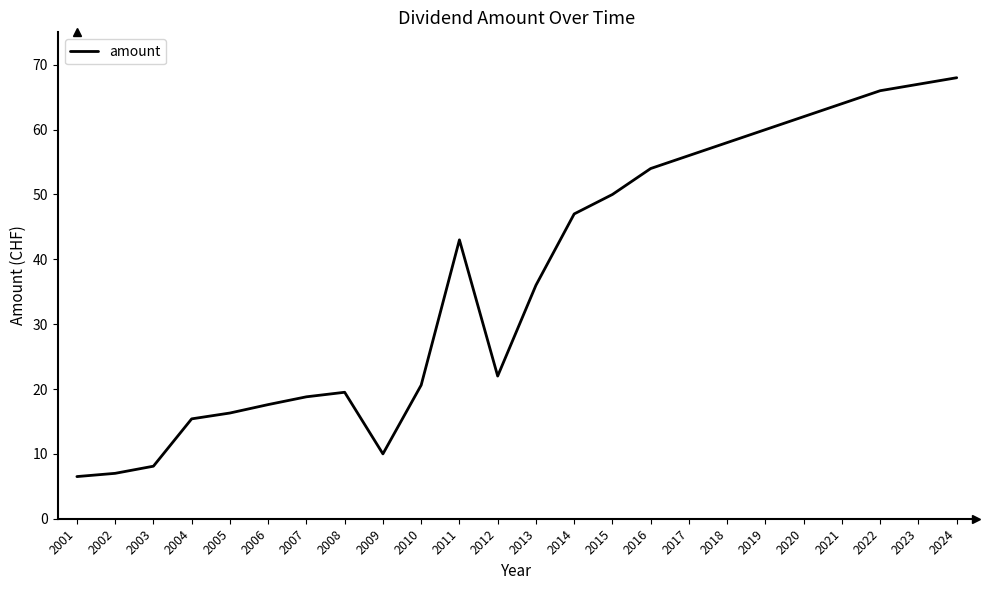

How many lines are shown in the chart?

1